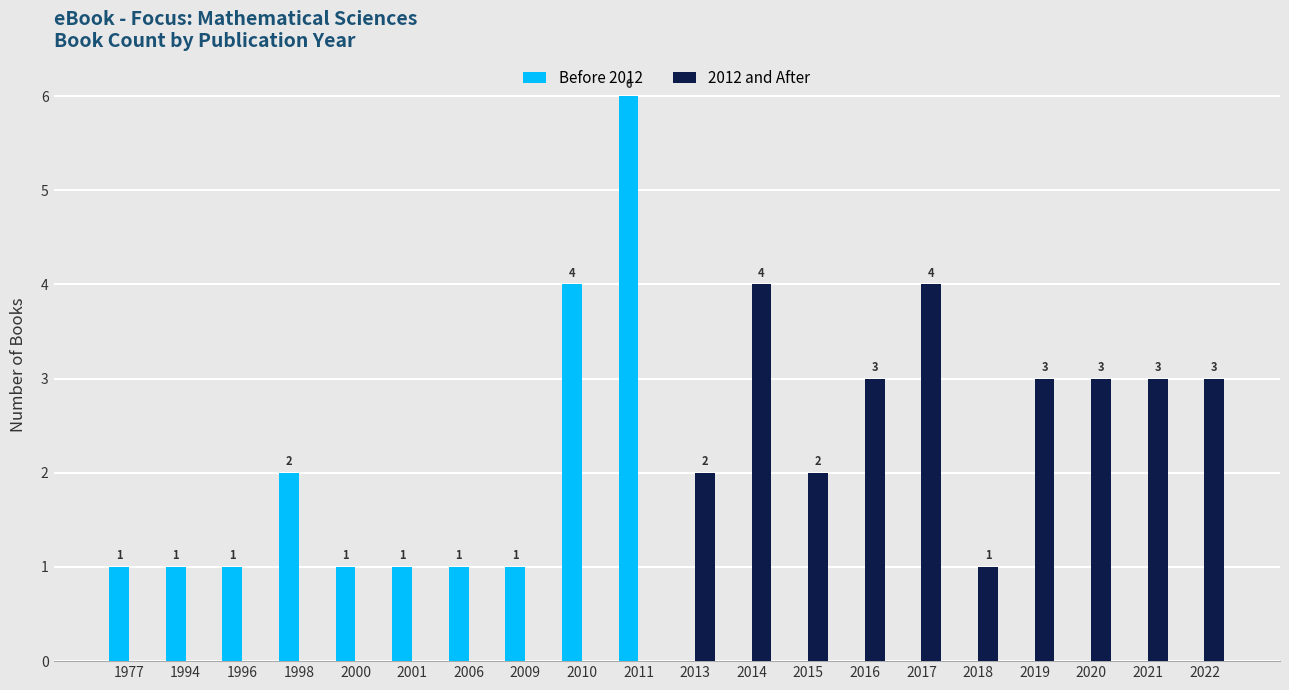

The Before 2012 series shows 1 at 2006. True or false?

True